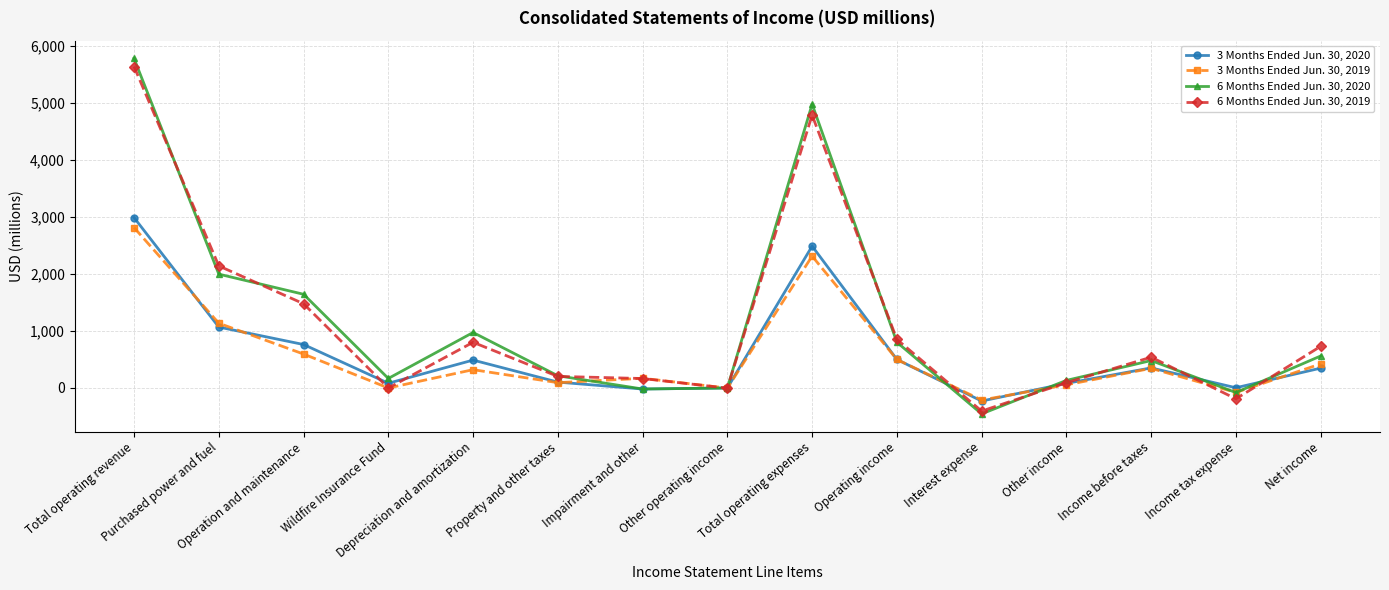

How many lines are shown in the chart?

4